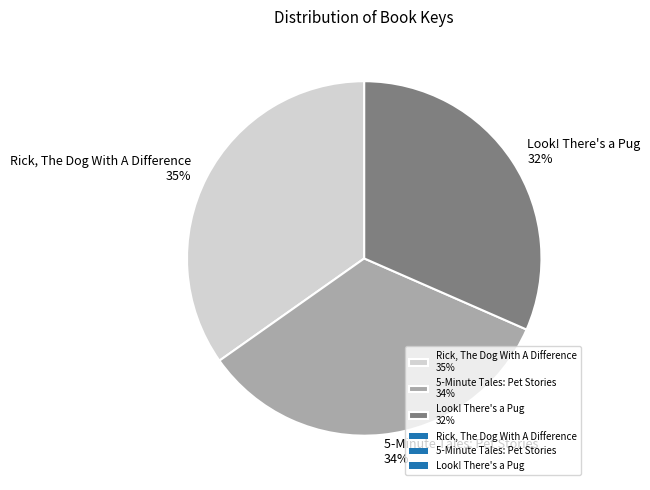

Is it true that 5-Minute Tales: Pet Stories is 34% of the pie?

True